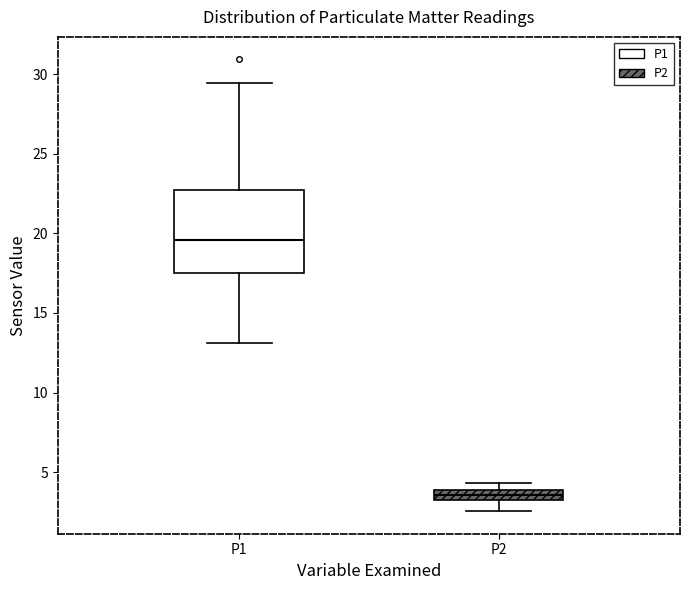

Comparing the boxes themselves (not the whiskers), which one is the tallest?

P1